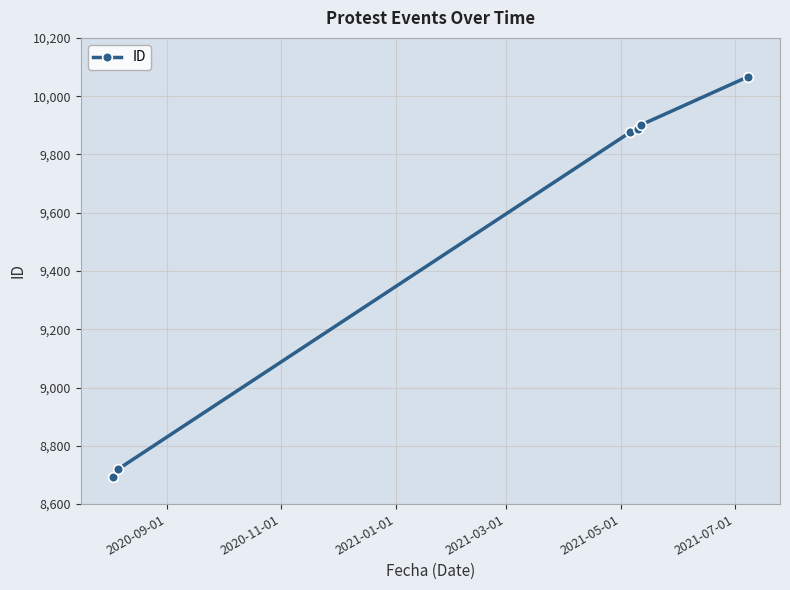

What is the smallest value displayed?

8693